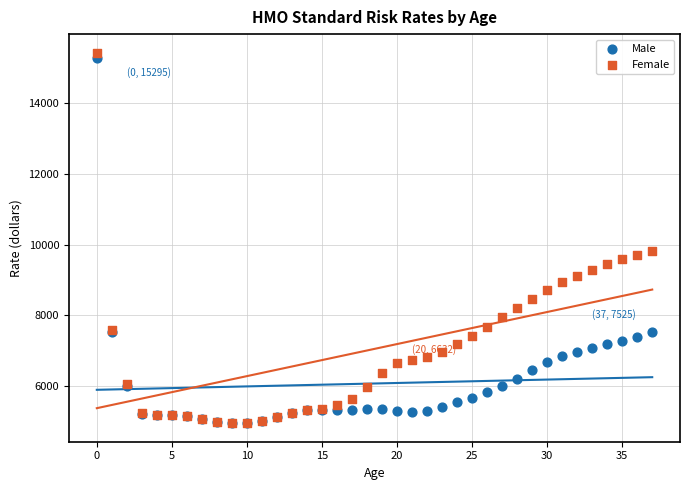

In the Male series, what Y value is closest to 10117?

7525.3